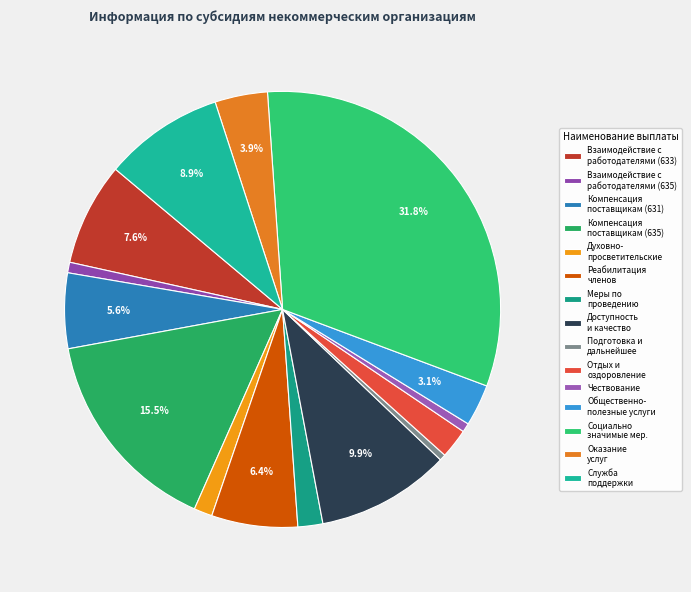

To the nearest percent, what is the average slice percentage?

7%